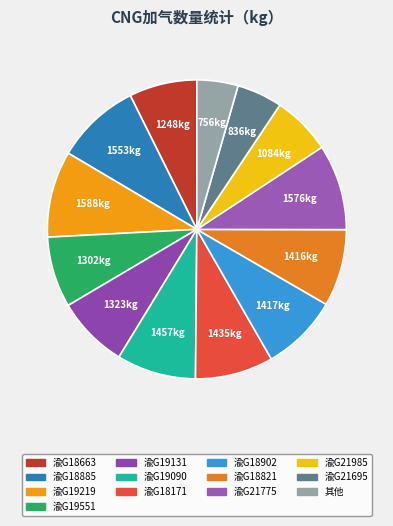

Is there any slice that represents more than half of the pie?

No